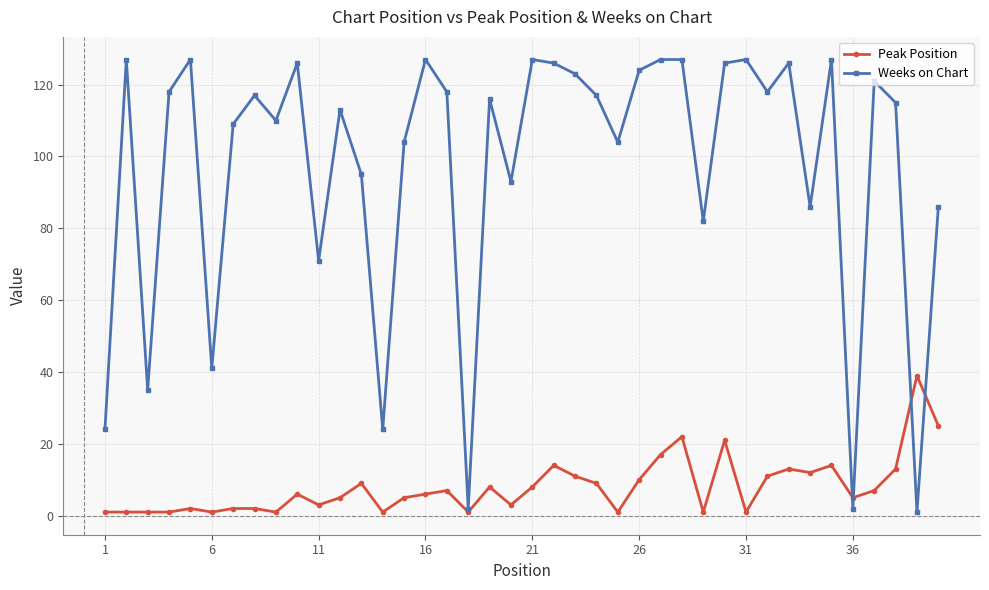

Which series has the largest range (max minus min)?

Weeks on Chart